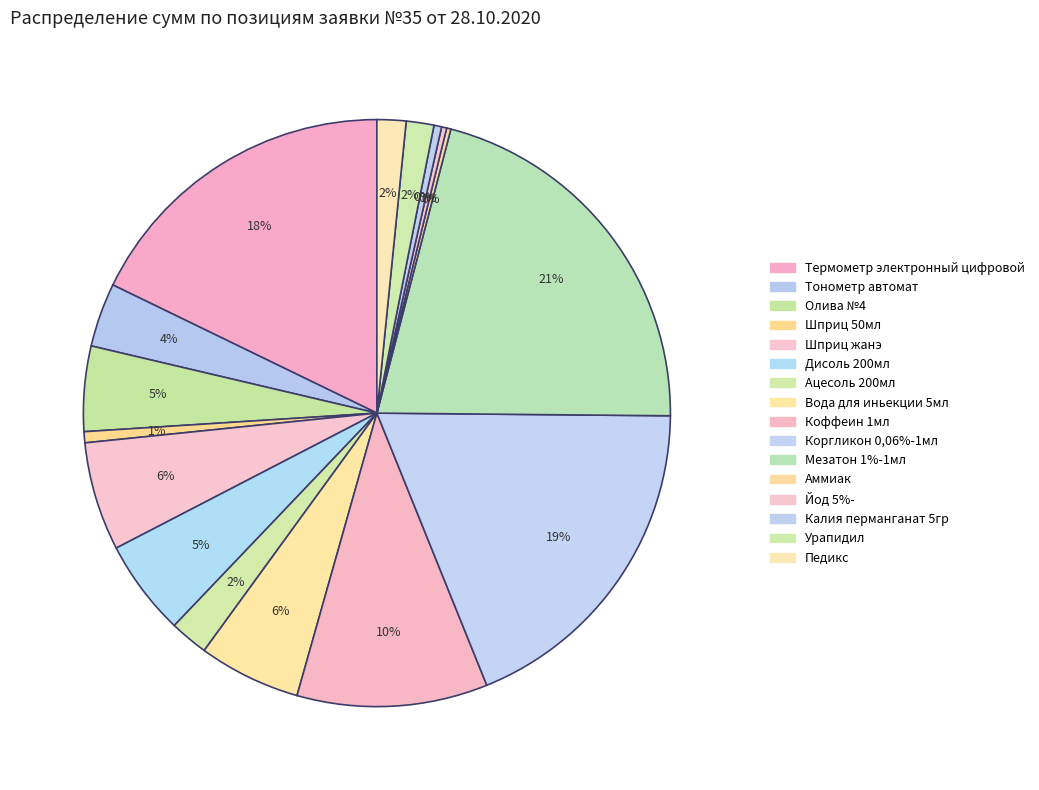

What is the largest slice in the pie chart?

Мезатон 1%-1мл